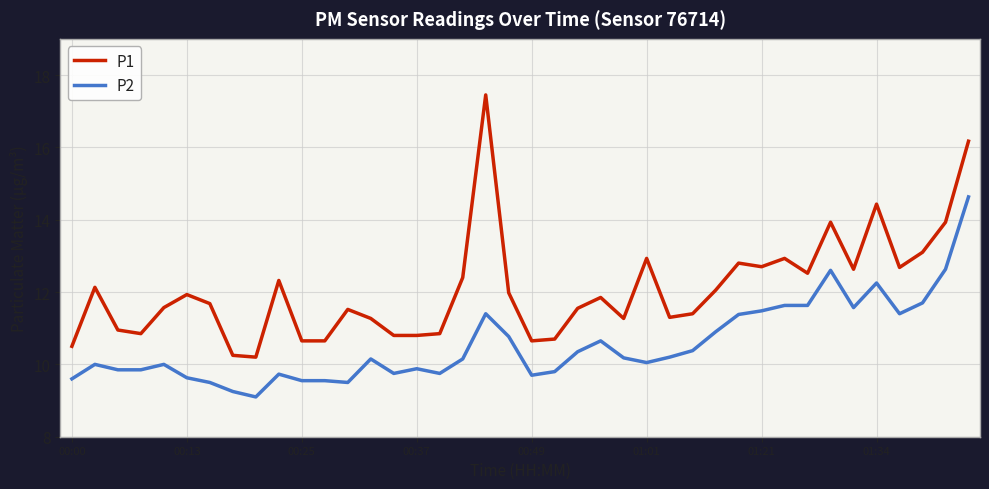

True or false: P2 and P1 cross at least once.

False